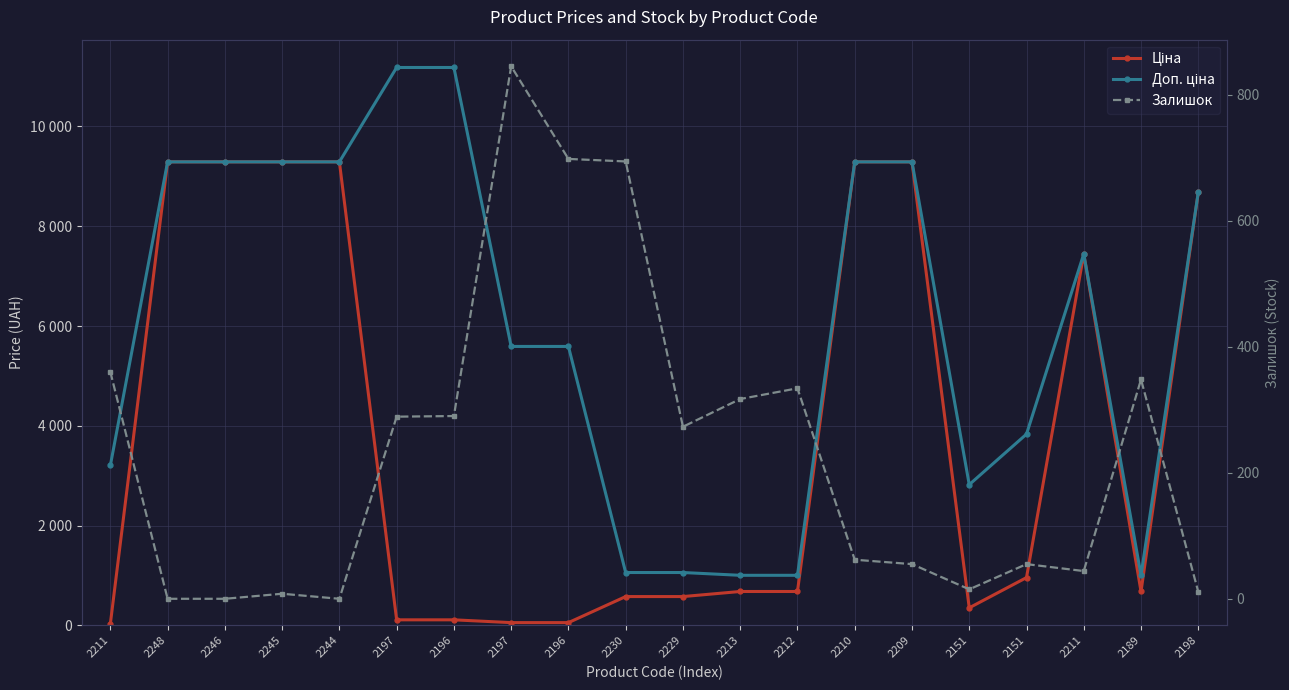

What is the difference between the Ціна values at 2151 and 2244?

8937.8